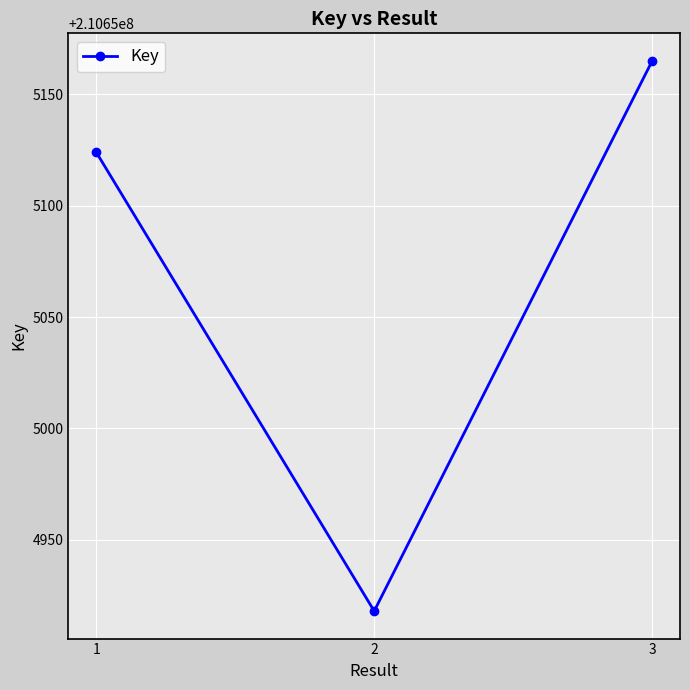

What is the maximum value shown in the chart?

210655165